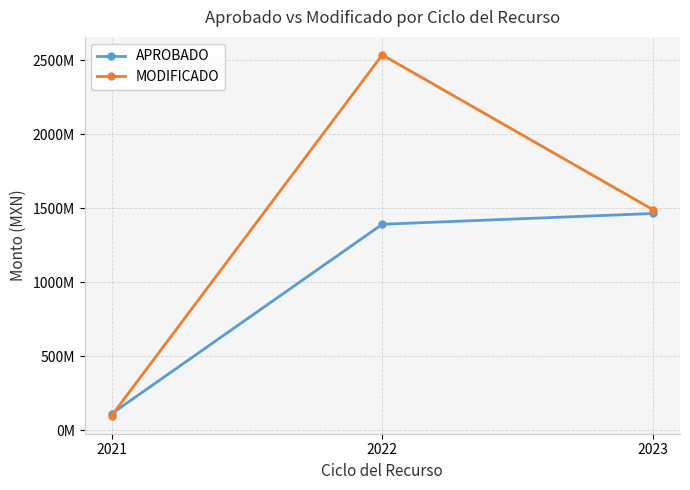

At how many categories does at least one series exceed 2268999930?

1